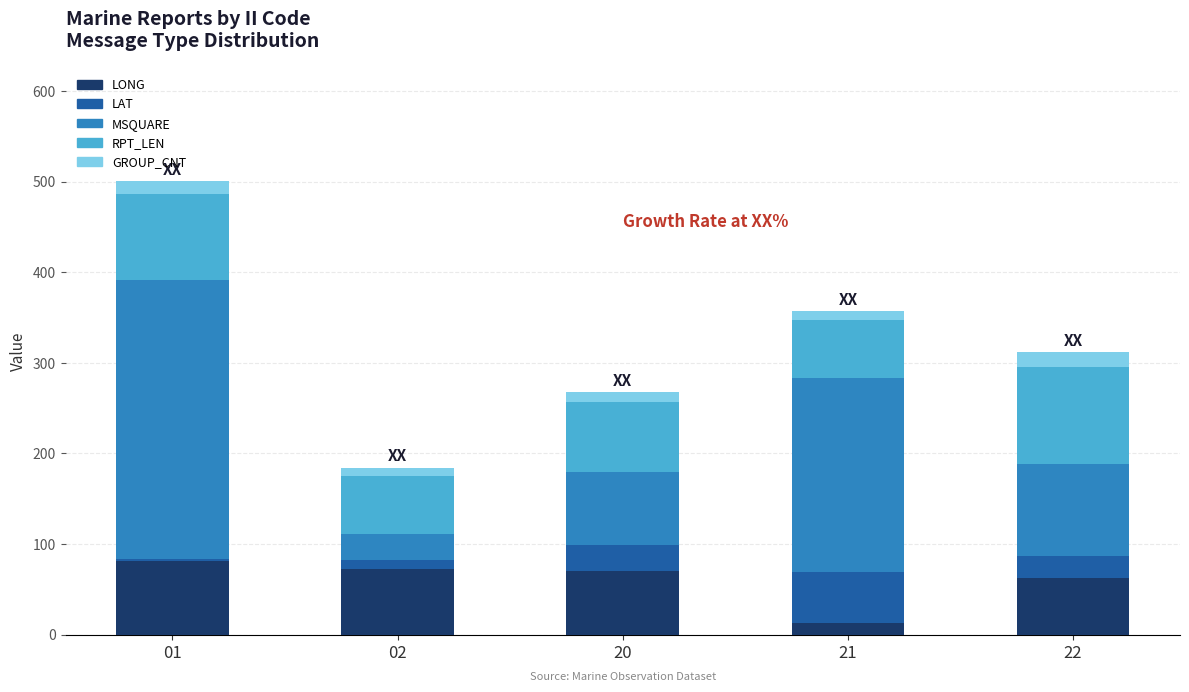

What is the total value across all series at 02?

184.4